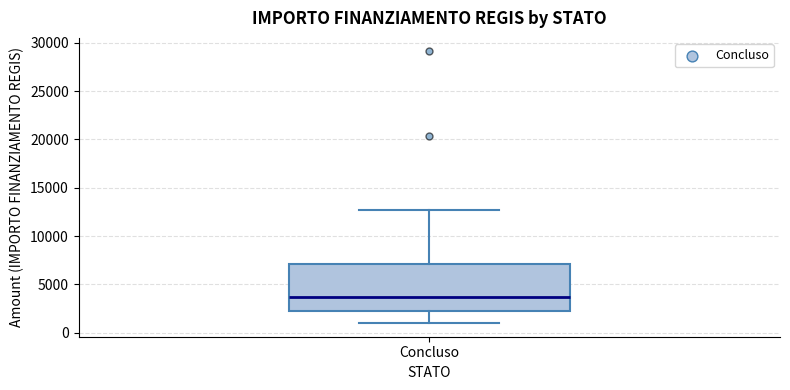

Transcribe this box plot: give where the median line is, the range the box spans, and where the two whiskers end, as read against the y-axis. The values are not printed on the chart, so give them approximately, as read against the axis.

median 3500, box 2000 to 7000, whiskers 1000 to 12500